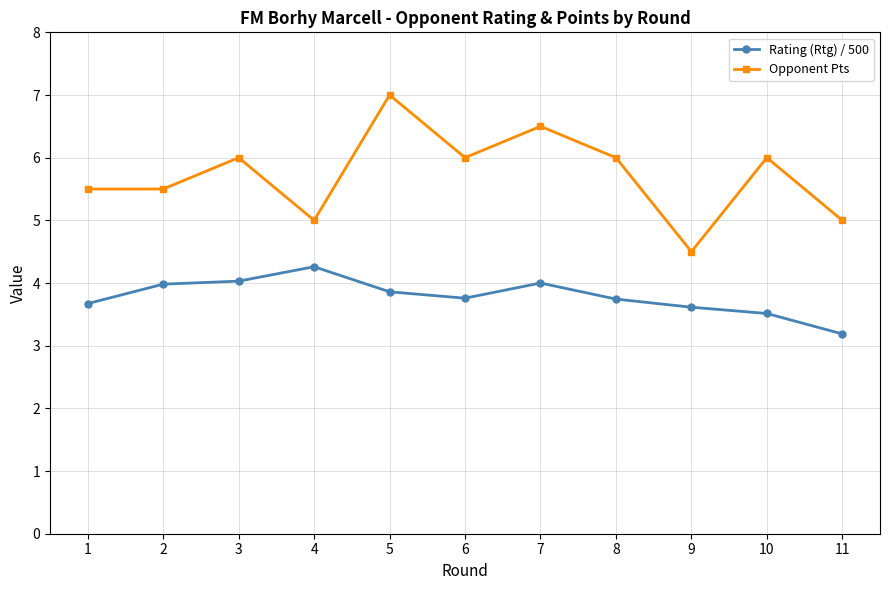

What is the approximate value of Opponent Pts at 1?

5.5